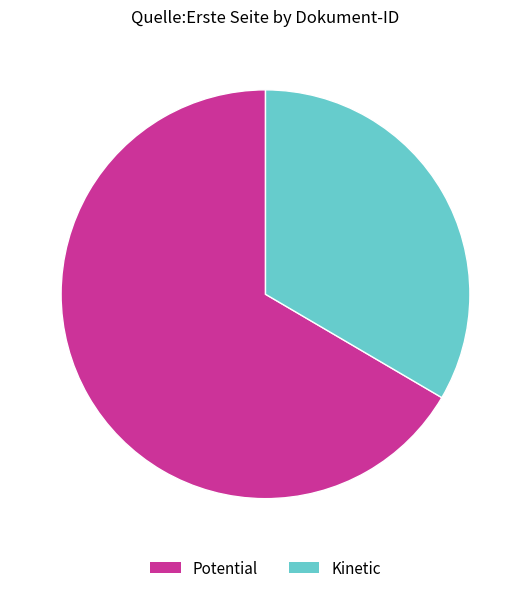

Does any single category account for the majority?

Yes